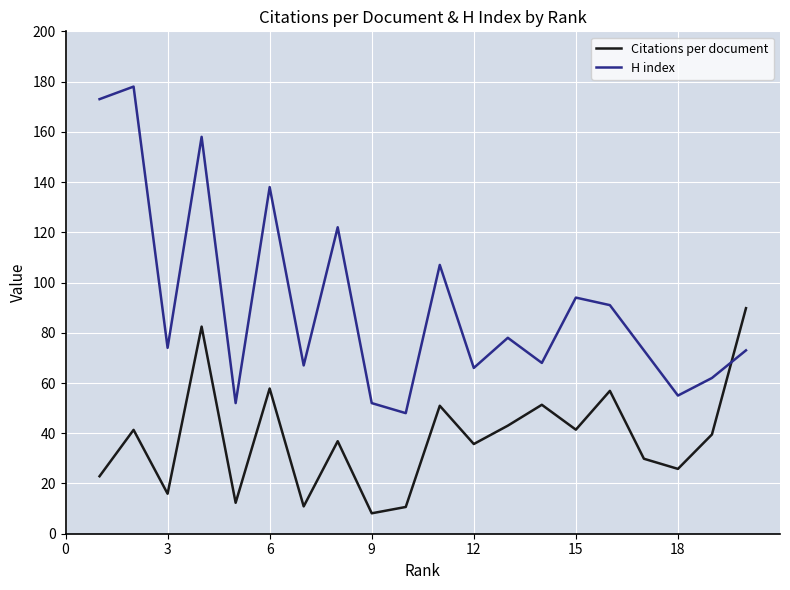

List the series in order of their overall mean, highest first.

H index, Citations per document